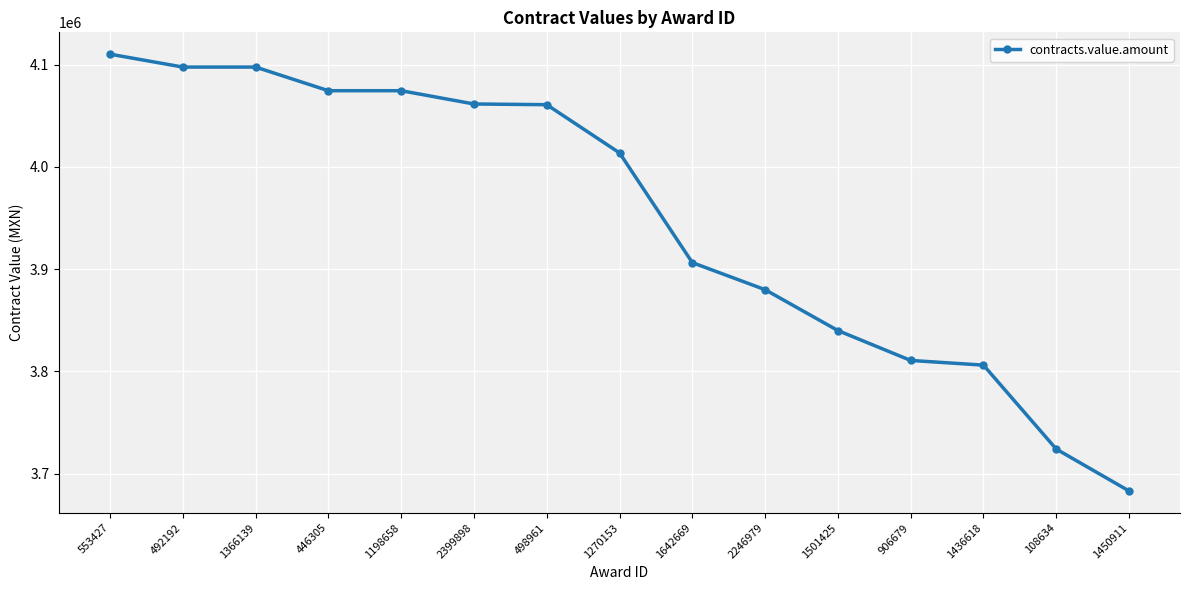

What is the maximum value shown in the chart?

4110179.4